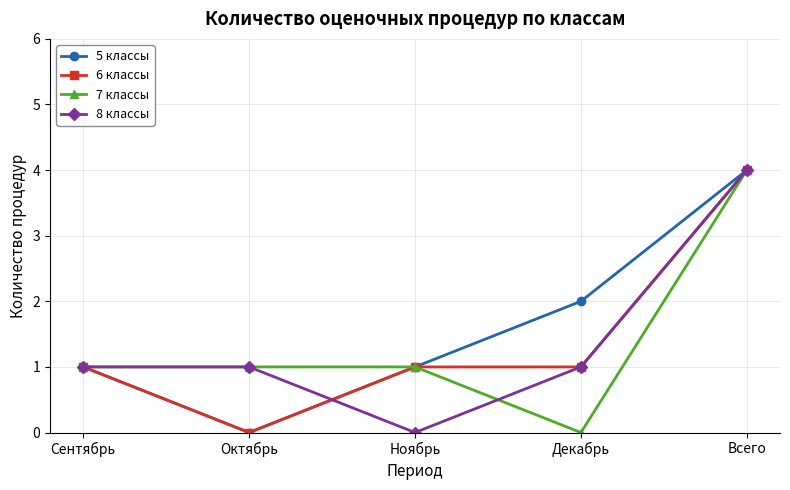

What are all the series names shown in the legend?

5 классы, 6 классы, 7 классы, 8 классы